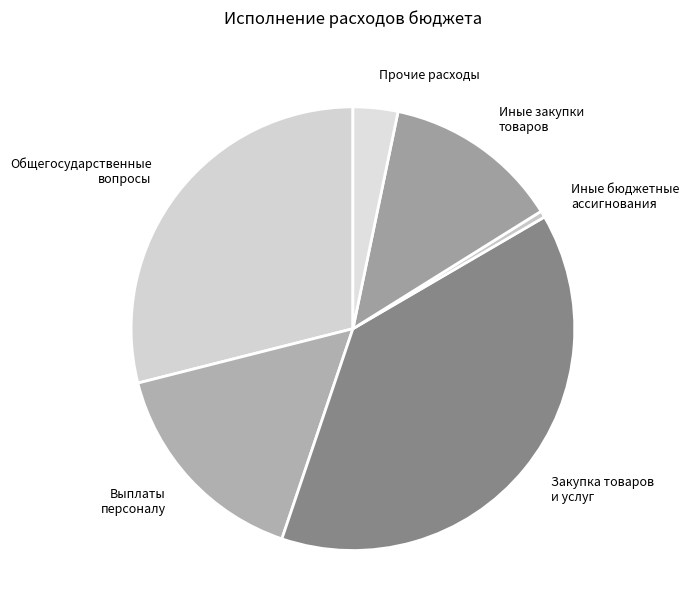

Is the sum of Закупка товаров и услуг and Общегосударственные вопросы greater than half?

Yes